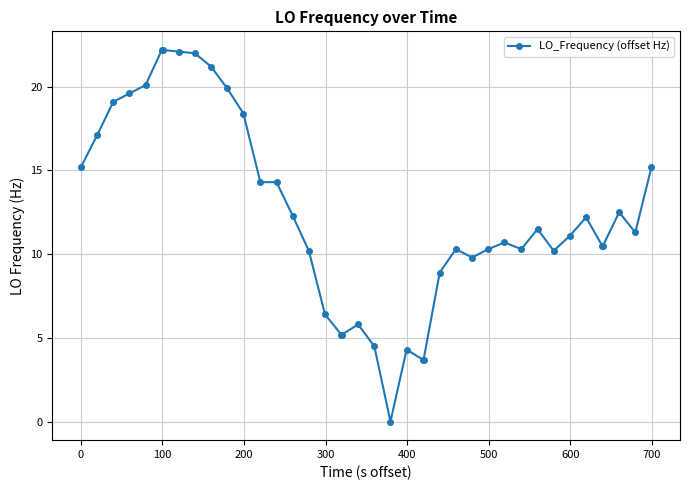

What is the value of the 34th point from the left?

11.1